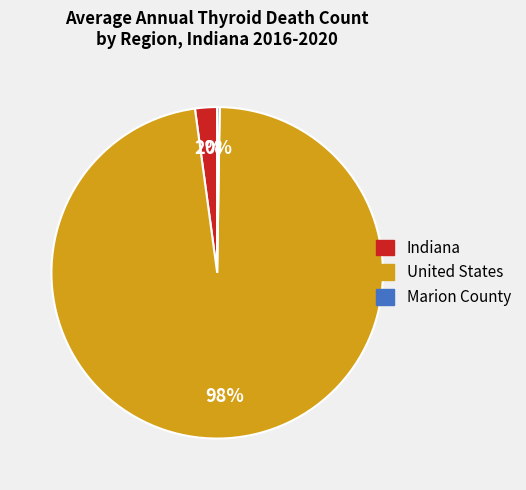

Which category accounts for the majority?

United States